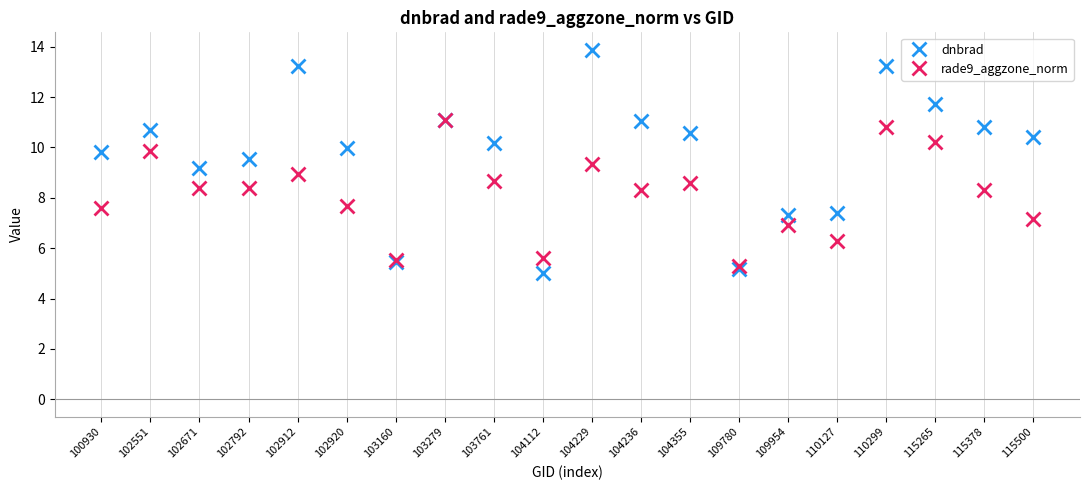

Where is the first local maximum for dnbrad?

102551